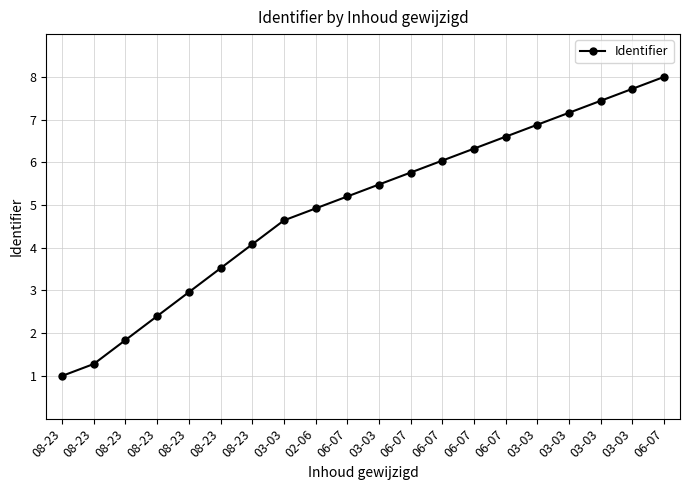

What is the smallest value displayed?

1.0